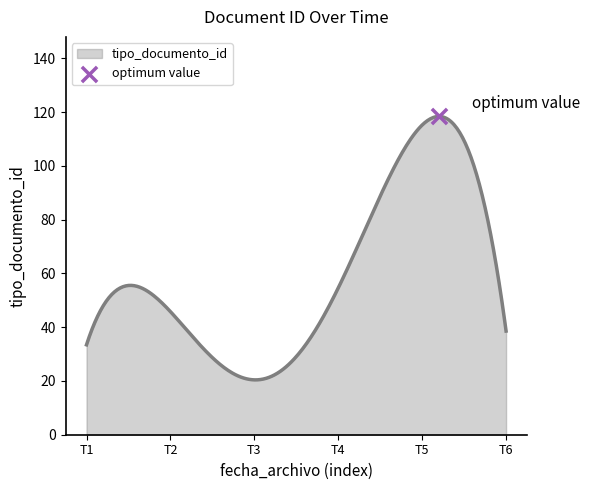

What is the difference between the maximum and minimum values?

98.0